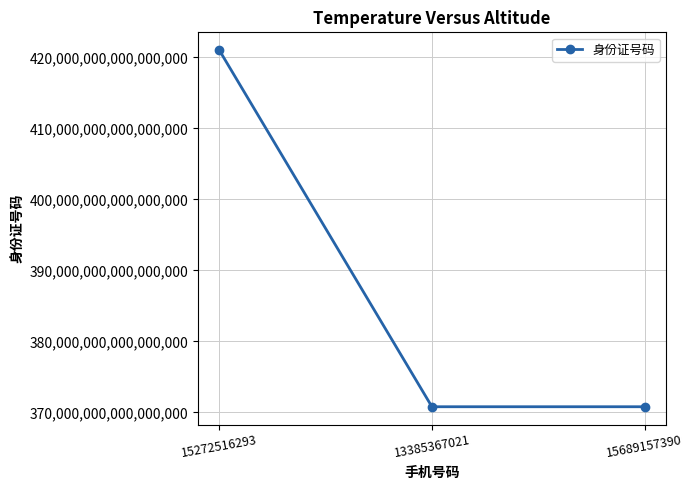

Approximately how many times larger is the value at 13385367021 compared to 15272516293?

0.9